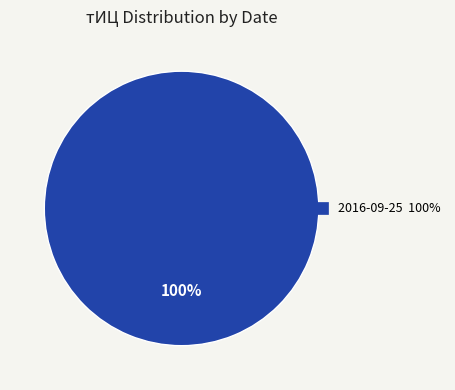

Rank the categories by value from lowest to highest.

2016-09-25 100%